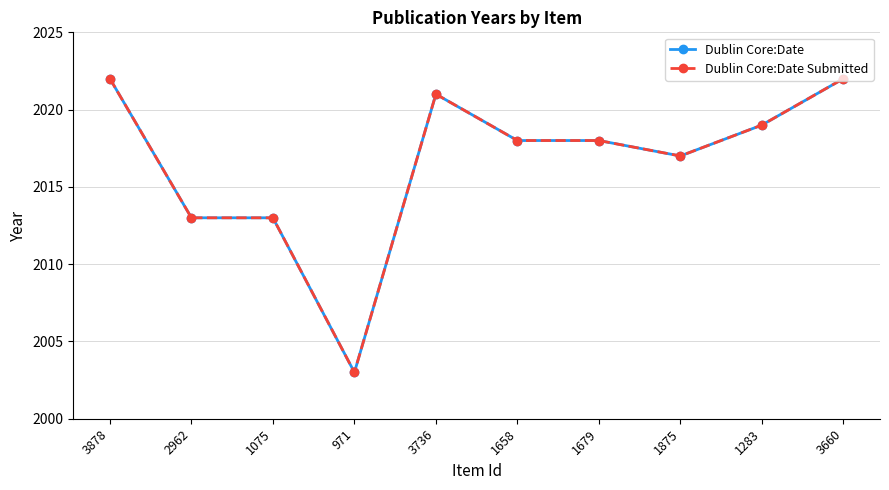

What is the label of the 10th point from the right?

3878